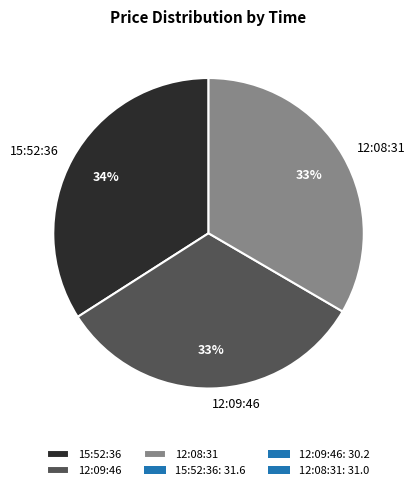

To the nearest percent, what is the combined percentage of 15:52:36 and 12:09:46?

67%